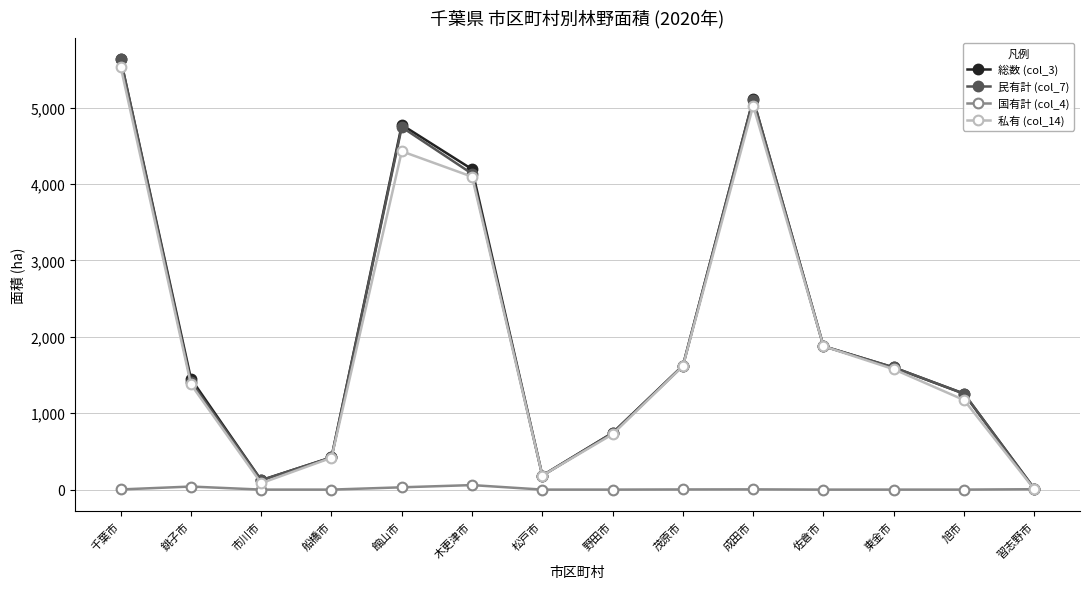

How many series are shown in this chart?

4